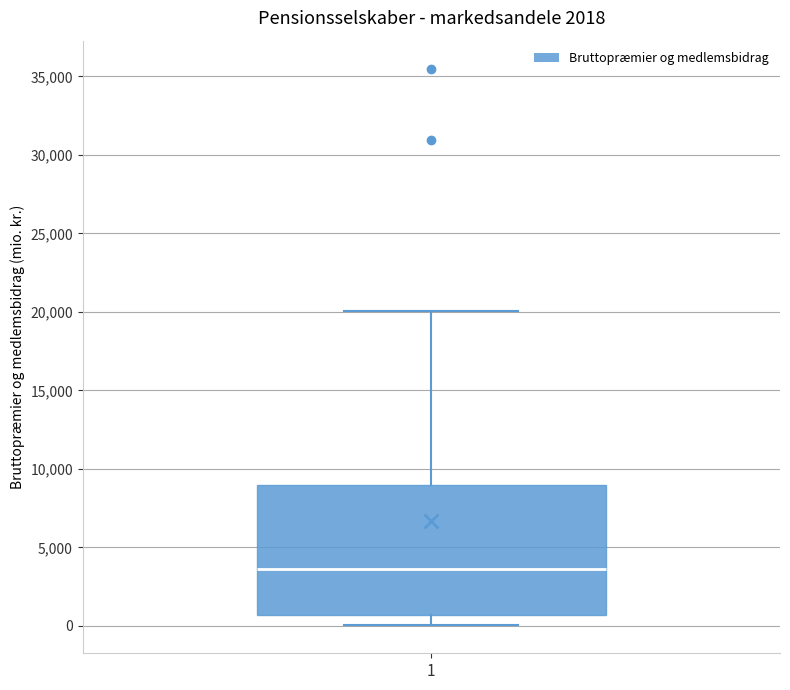

Where is the upper edge of the box at x = 1 on the y-axis? The values are not printed on the chart, so give them approximately, as read against the axis.

9000